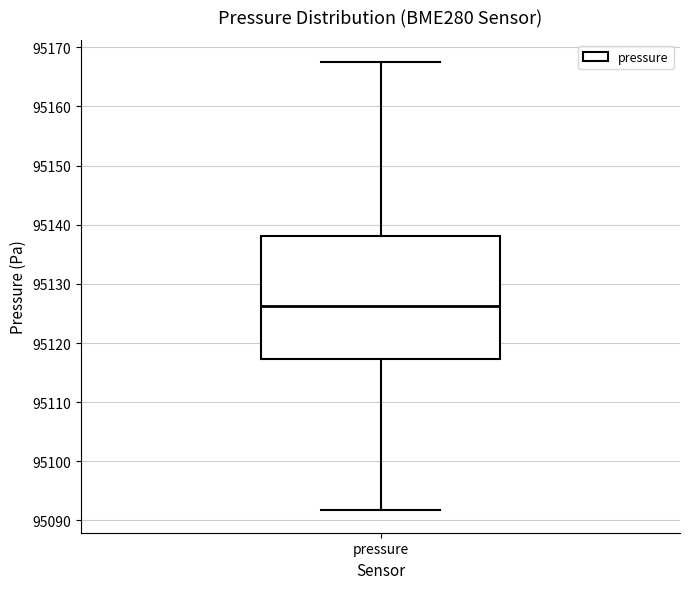

Transcribe this box plot: give where the median line is, the range the box spans, and where the two whiskers end, as read against the y-axis. The values are not printed on the chart, so give them approximately, as read against the axis.

median 95126, box 95117 to 95138, whiskers 95092 to 95167